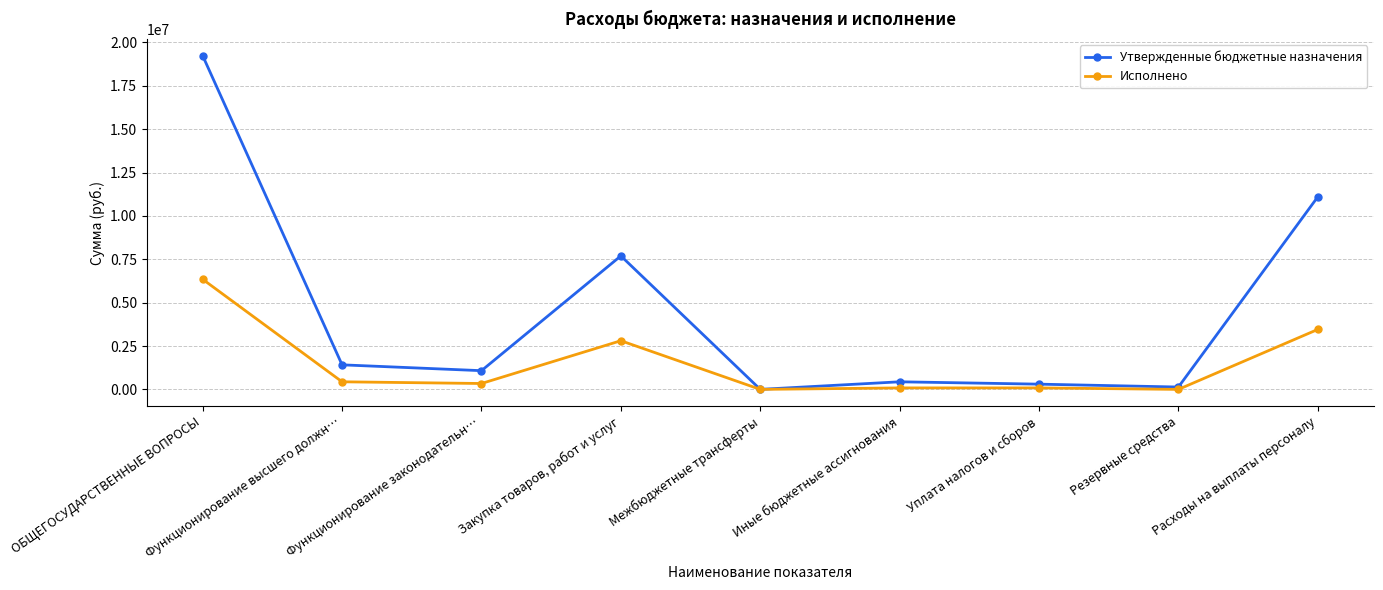

At which label does Утвержденные бюджетные назначения reach its peak?

ОБЩЕГОСУДАРСТВЕННЫЕ ВОПРОСЫ